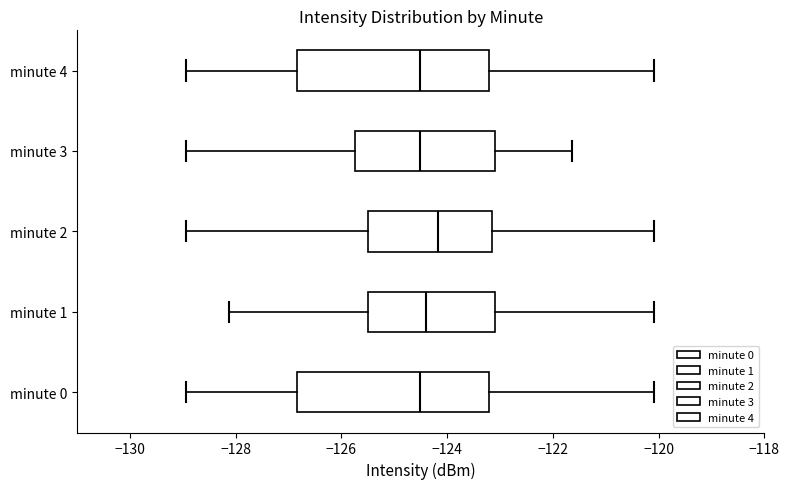

Which box has the furthest to the right median line?

minute 2